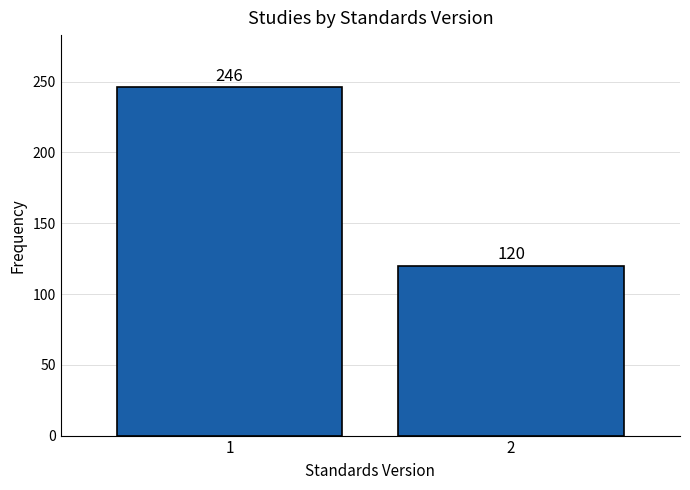

Reading left to right, transcribe all the data shown in this chart.

246	120